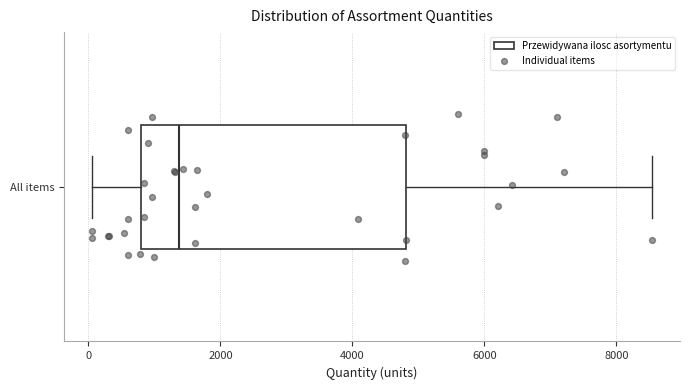

Read this box plot against the x-axis: the position of the median line, the range covered by the box, and the ends of both whiskers. The values are not printed on the chart, so give them approximately, as read against the axis.

median 1400, box 800 to 4800, whiskers 0 to 8600